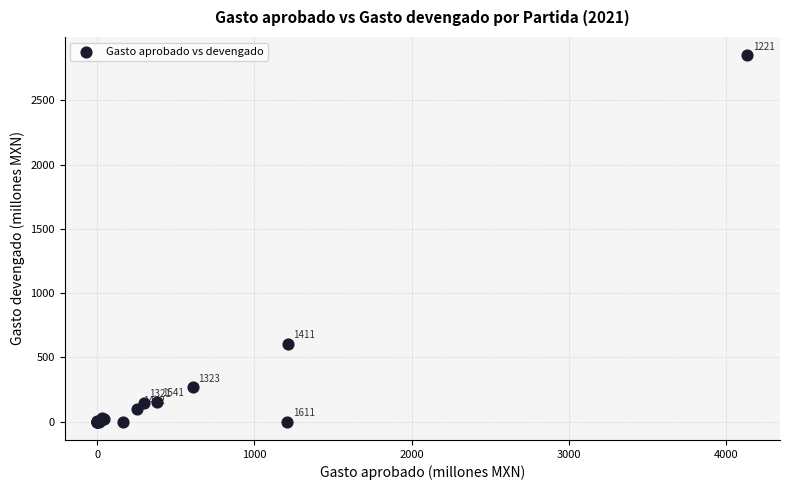

What Y value in the scatter plot is closest to 1425?

605.5